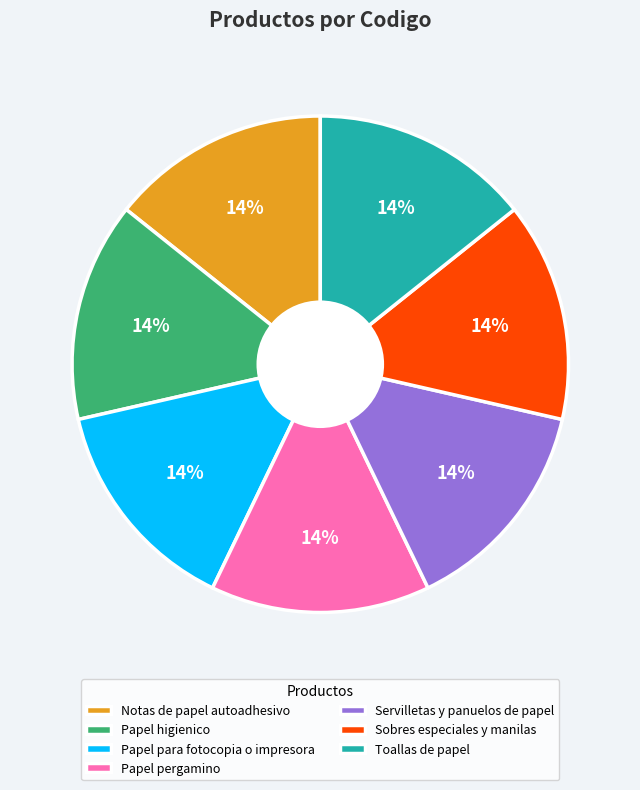

To the nearest percent, what percentage of the pie is Servilletas y panuelos de papel?

14%